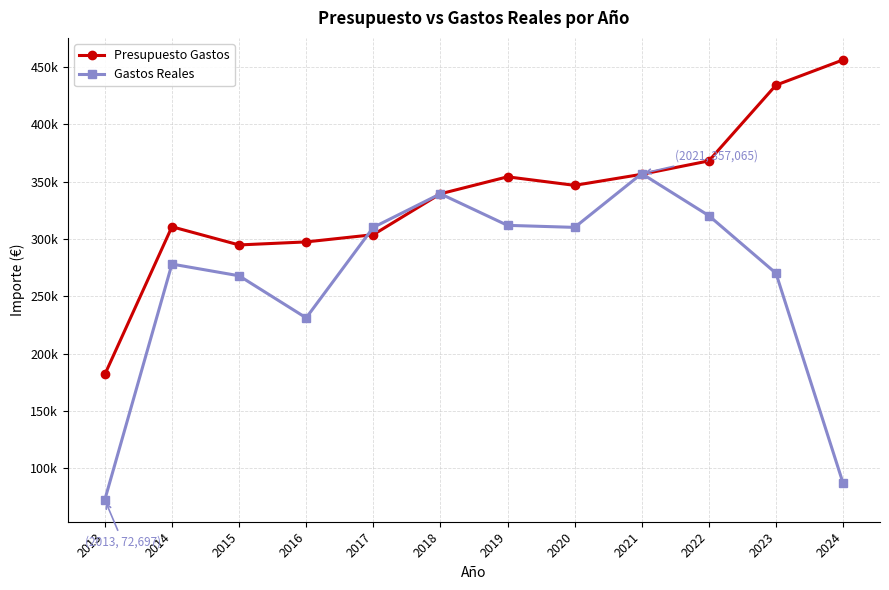

What is the maximum value for Gastos Reales?

357065.1